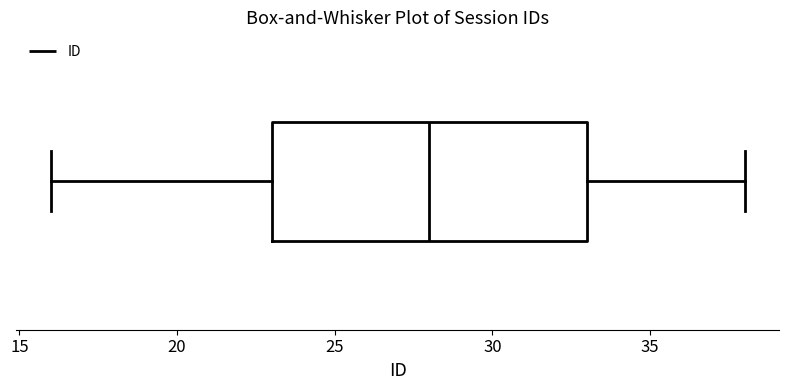

Where is the right edge of the box on the x-axis? The values are not printed on the chart, so give them approximately, as read against the axis.

33